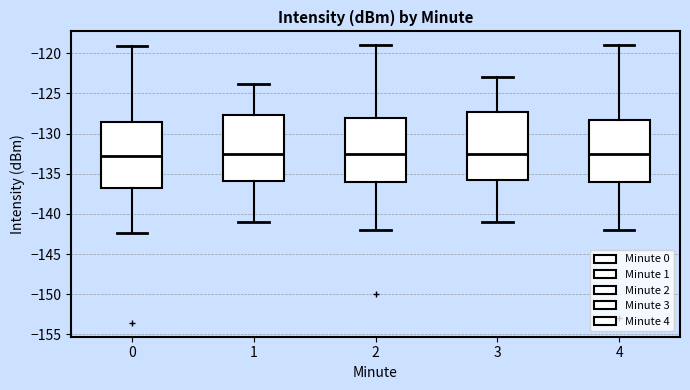

Where does the median line of the box at x = 2 sit on the y-axis? The values are not printed on the chart, so give them approximately, as read against the axis.

-132.5